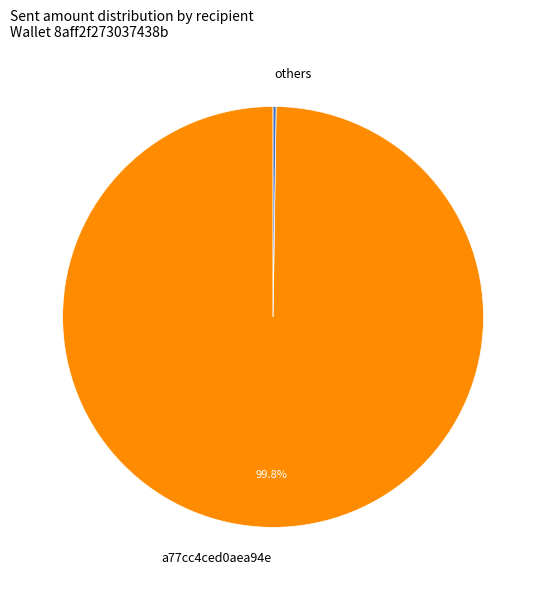

What portion of the pie excludes a77cc4ced0aea94e?

0.2%